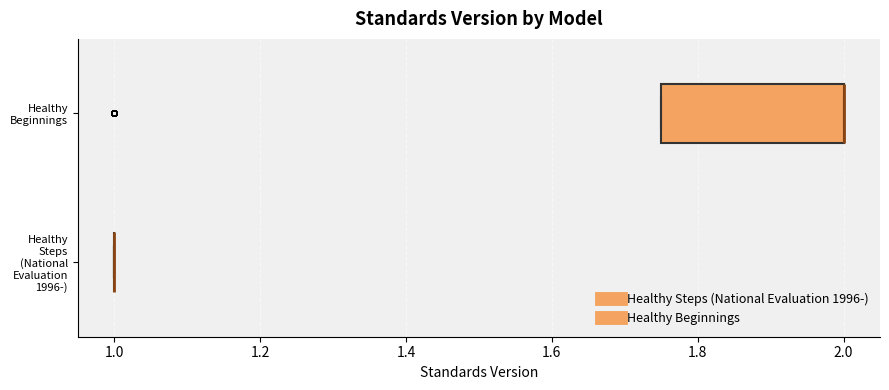

Reading bottom to top, transcribe this box plot: for each box, give where its median line is, the range the box spans, and where its two whiskers end, as read against the x-axis. The values are not printed on the chart, so give them approximately, as read against the axis.

Healthy Steps (National Evaluation 1996-): box collapsed to a line at 1.00, whiskers 1.00 to 1.00
Healthy Beginnings: median 2.00 (drawn on the box's right edge), box 1.76 to 2.00, whiskers 1.76 to 2.00